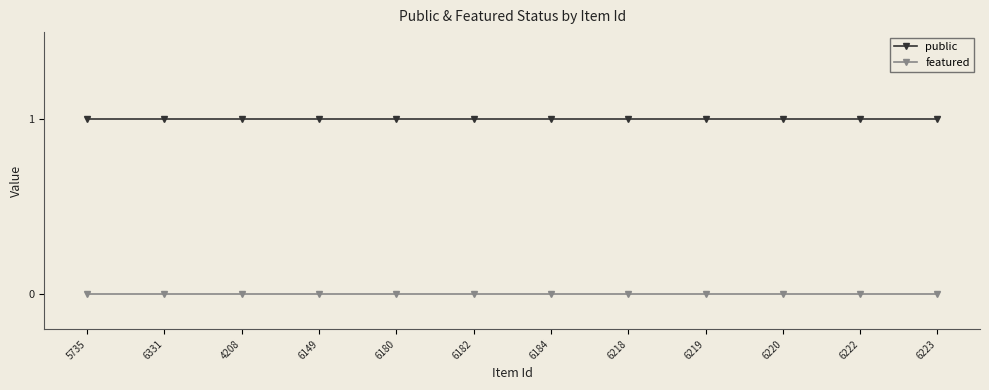

Count the number of data series in this chart.

2